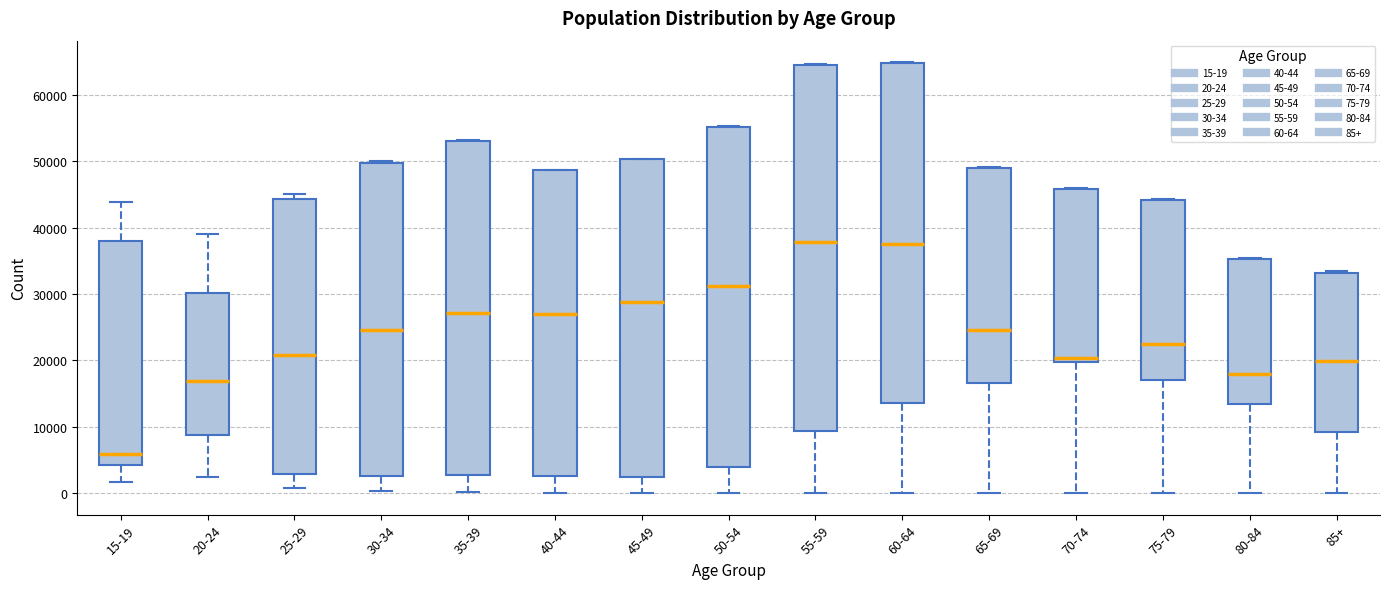

Reading left to right, transcribe this box plot: for each box, give where its median line is, the range the box spans, and where its two whiskers end, as read against the y-axis. The values are not printed on the chart, so give them approximately, as read against the axis.

15-19: median 6000, box 4000 to 38000, whiskers 2000 to 44000
20-24: median 17000, box 9000 to 30000, whiskers 2000 to 39000
25-29: median 21000, box 3000 to 44000, whiskers 1000 to 45000
30-34: median 25000, box 3000 to 50000, whiskers 0 to 50000
35-39: median 27000, box 3000 to 53000, whiskers 0 to 53000
40-44: median 27000, box 3000 to 49000, whiskers 0 to 49000
45-49: median 29000, box 2000 to 50000, whiskers 0 to 50000
50-54: median 31000, box 4000 to 55000, whiskers 0 to 55000
55-59: median 38000, box 9000 to 65000, whiskers 0 to 65000
60-64: median 38000, box 14000 to 65000, whiskers 0 to 65000
65-69: median 25000, box 17000 to 49000, whiskers 0 to 49000
70-74: median 20000 (just above the box's lower edge), box 20000 to 46000, whiskers 0 to 46000
75-79: median 22000, box 17000 to 44000, whiskers 0 to 44000
80-84: median 18000, box 13000 to 35000, whiskers 0 to 35000
85+: median 20000, box 9000 to 33000, whiskers 0 to 33000